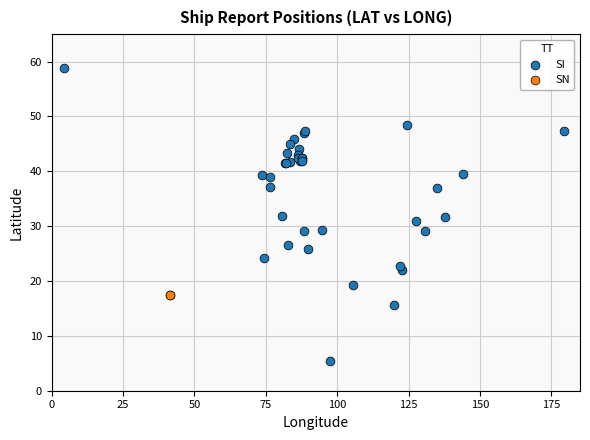

What are all the series names shown in the legend?

SI, SN